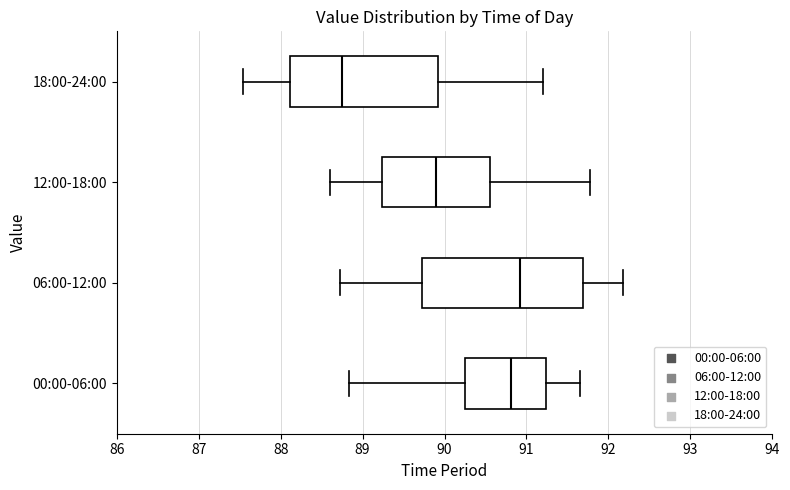

Where is the right edge of the box for 00:00-06:00 on the x-axis? The values are not printed on the chart, so give them approximately, as read against the axis.

91.2